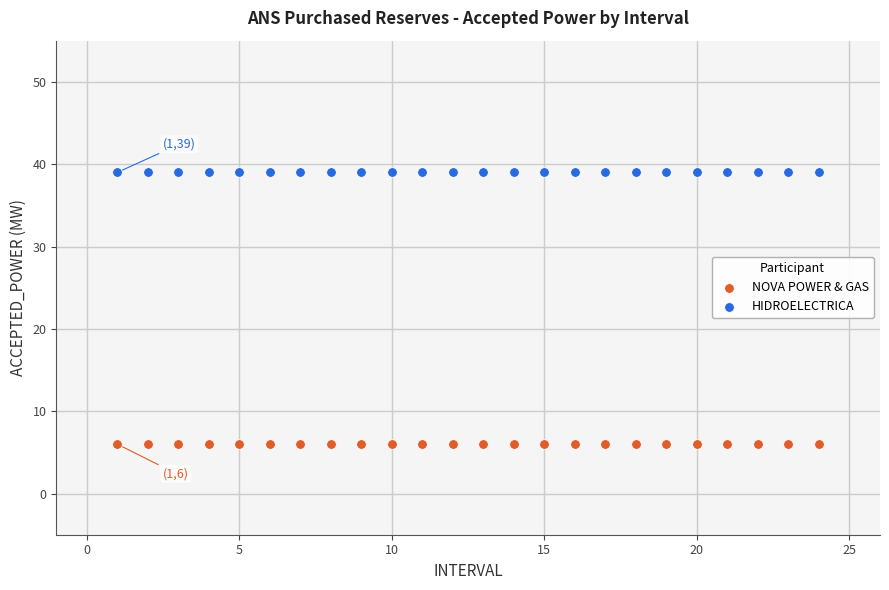

Which series reaches the minimum Y coordinate?

NOVA POWER & GAS